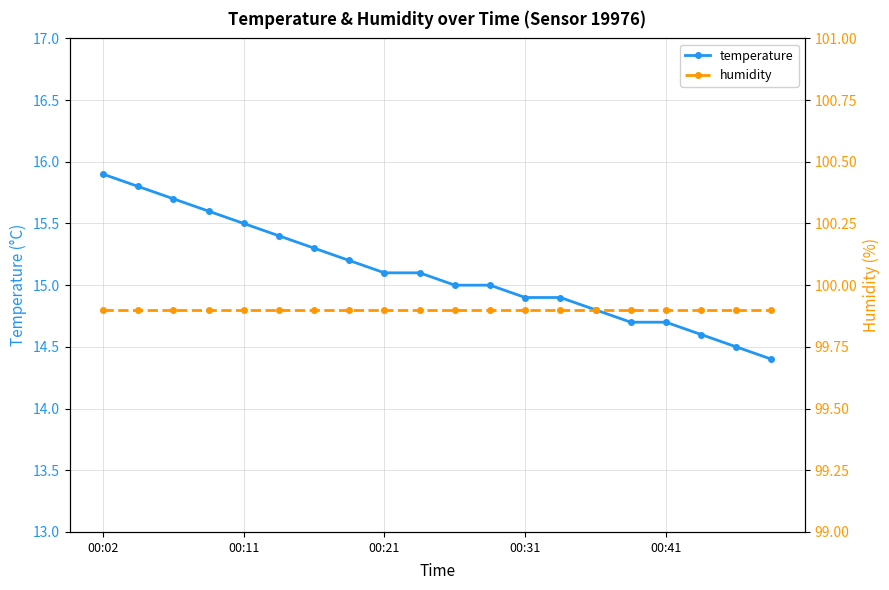

How many data points does each series have?

20